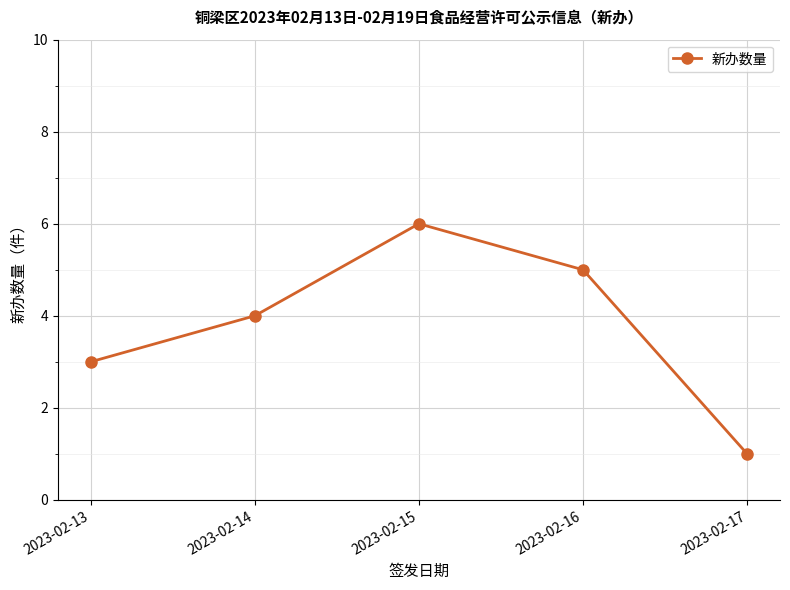

How many lines are shown in the chart?

1